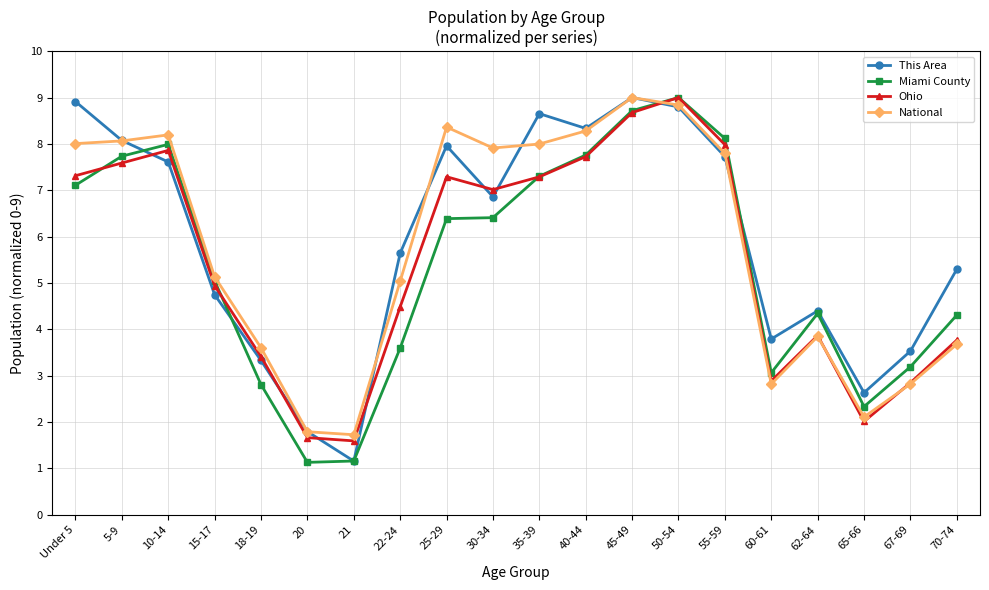

What is the difference between the highest and lowest values at 55-59?

0.4